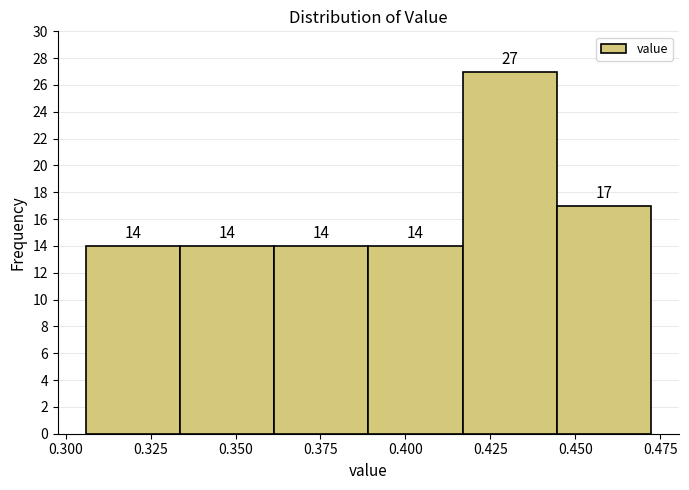

Reading left to right, list every bar in this chart as the range it spans on the x-axis followed by its height. The bar edges are not printed on the chart, so give them approximately, as read against the axis.

0.305 to 0.335: 14
0.335 to 0.360: 14
0.360 to 0.390: 14
0.390 to 0.415: 14
0.415 to 0.445: 27
0.445 to 0.470: 17